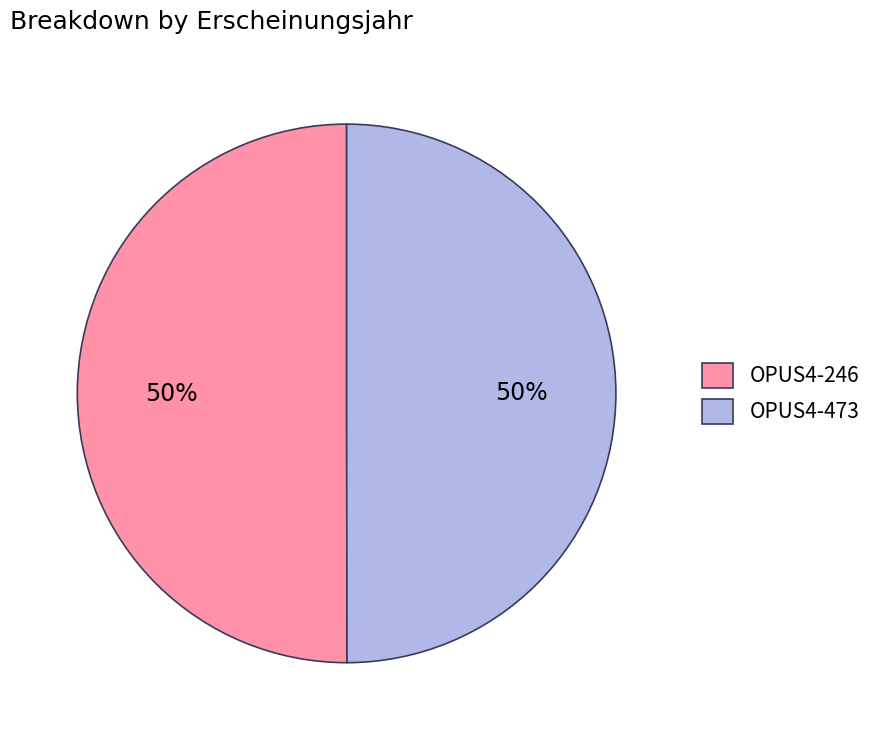

Combined, do OPUS4-473 and OPUS4-246 account for over 50%?

Yes